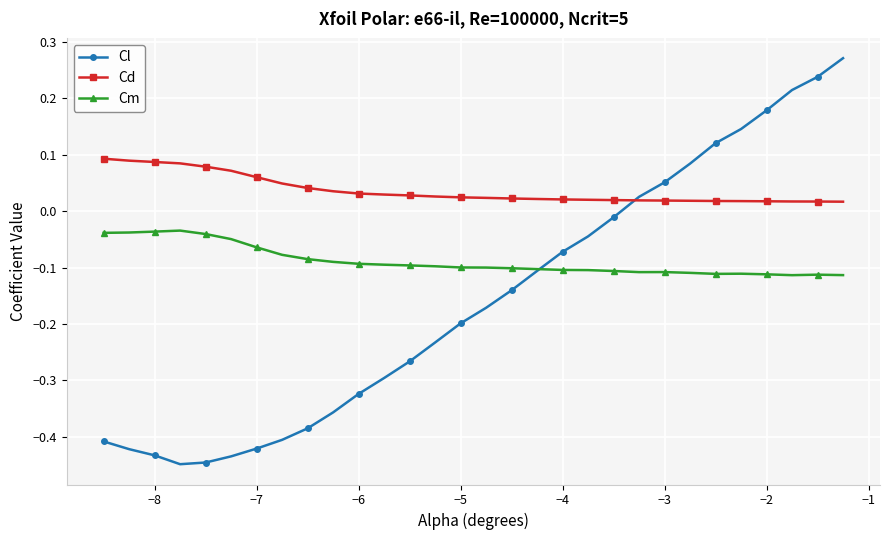

Rank the series by their average value, from lowest to highest.

Cl, Cm, Cd